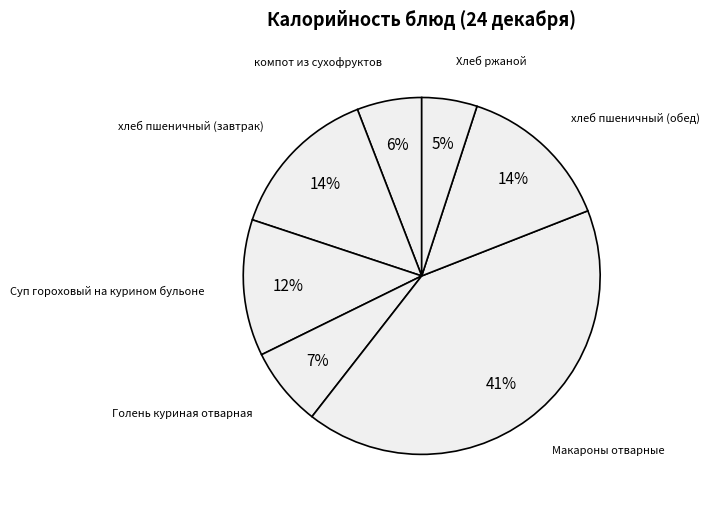

How many slices are in this pie chart?

7